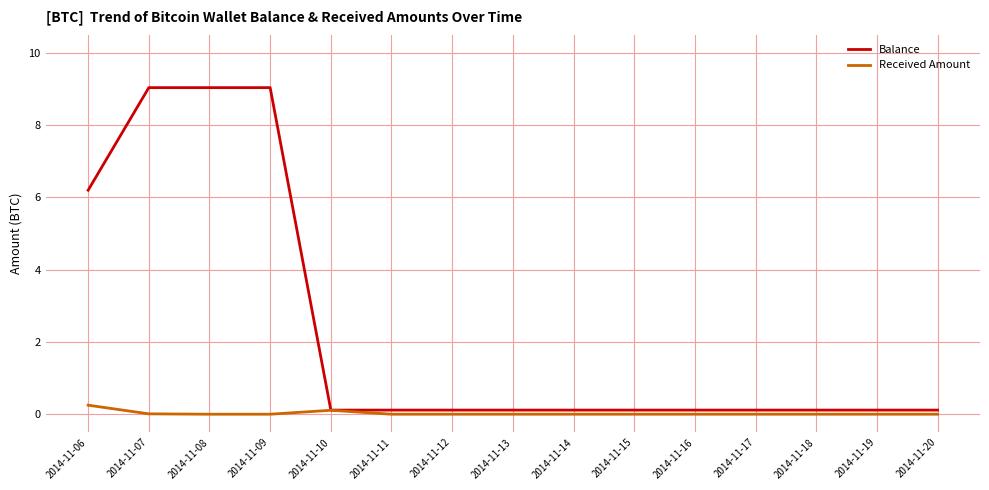

Is this an area chart (filled region under the line)?

No